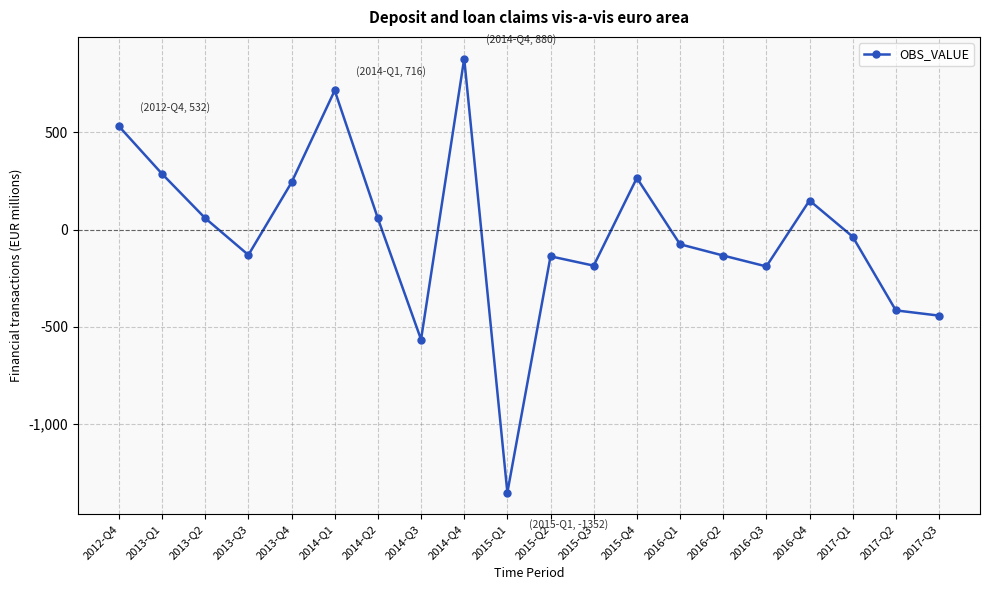

What is the approximate value at 2014-Q4?

880